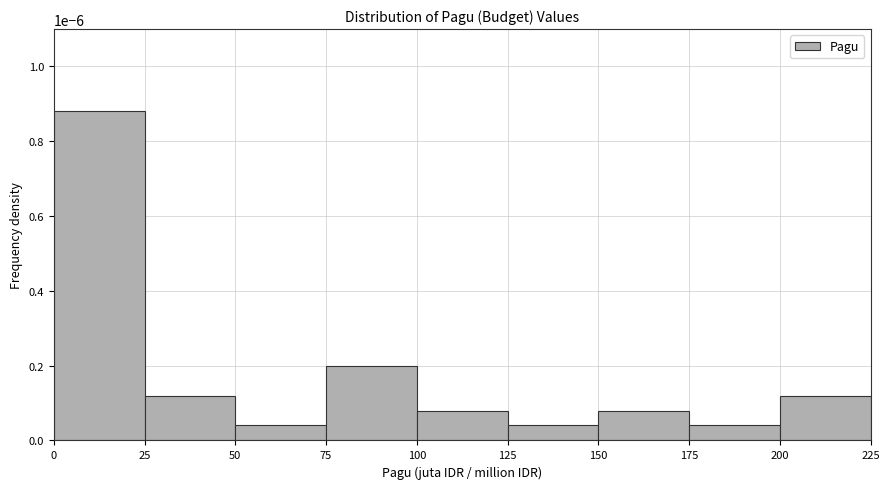

Between 125 and 200, which is larger?

200